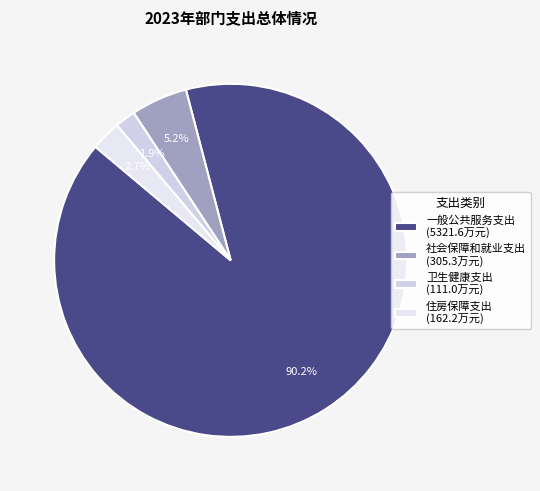

How many segments does this pie chart have?

4